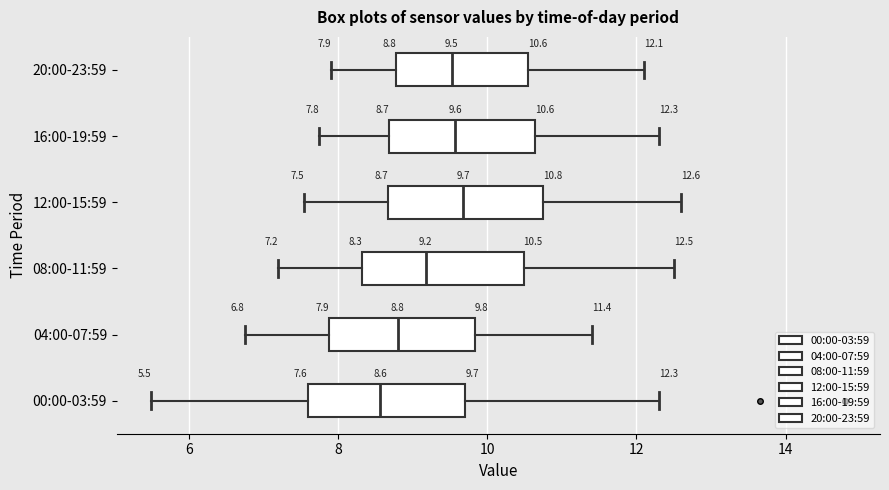

Which box has the furthest to the left median line?

00:00-03:59